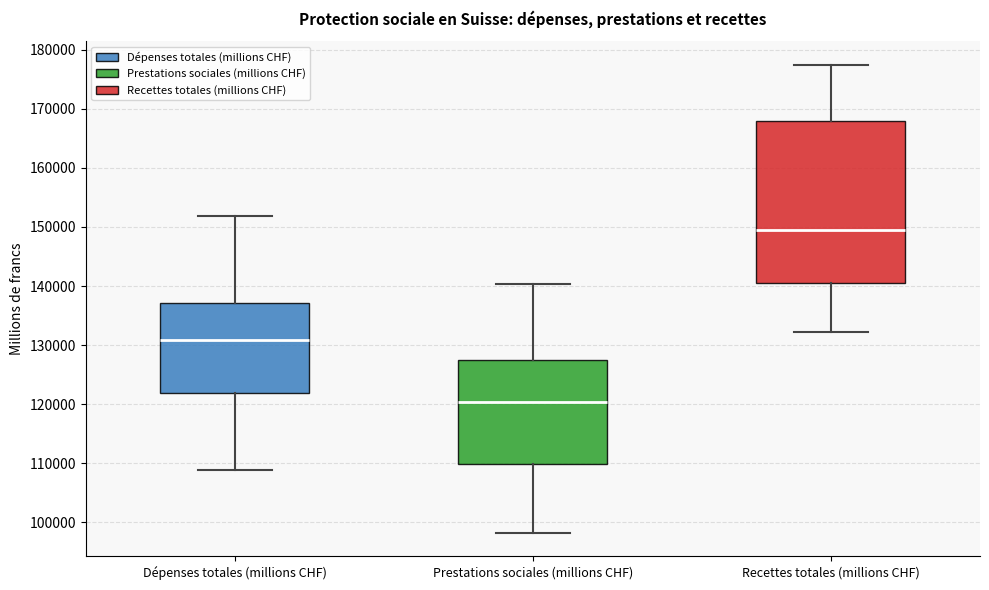

Where does the lower whisker of the box for Prestations sociales (millions CHF) end on the y-axis? The values are not printed on the chart, so give them approximately, as read against the axis.

98000